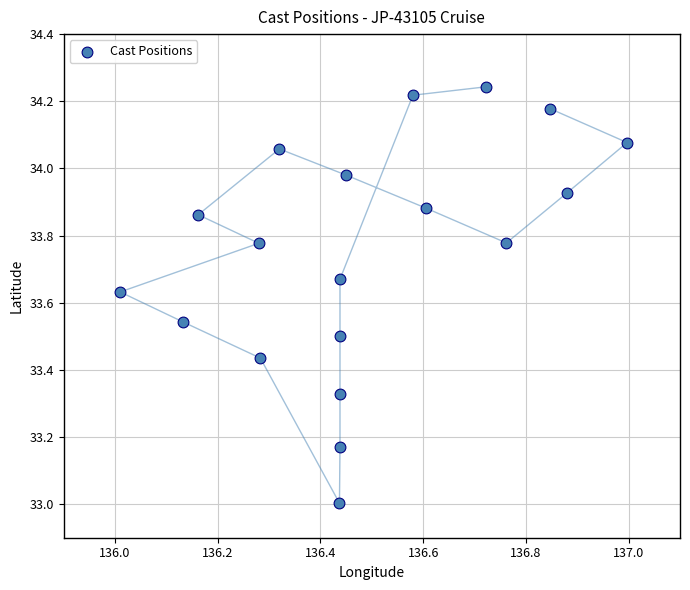

What is the range of X values (max minus min)?

1.0